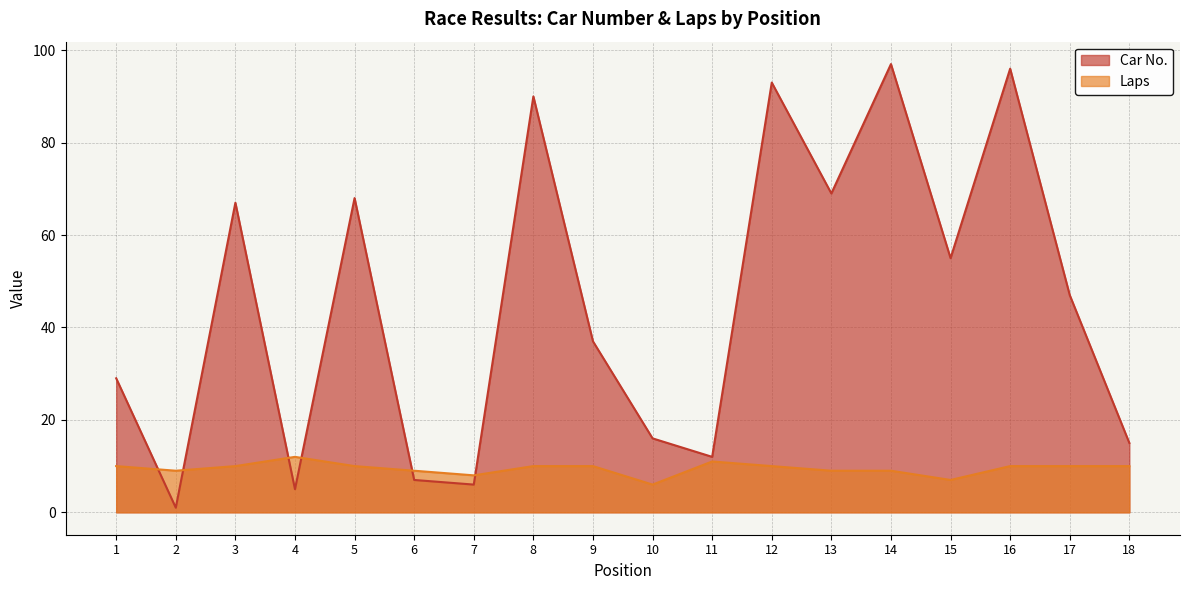

What is the difference between the maximum and minimum values in the Car No. series?

96